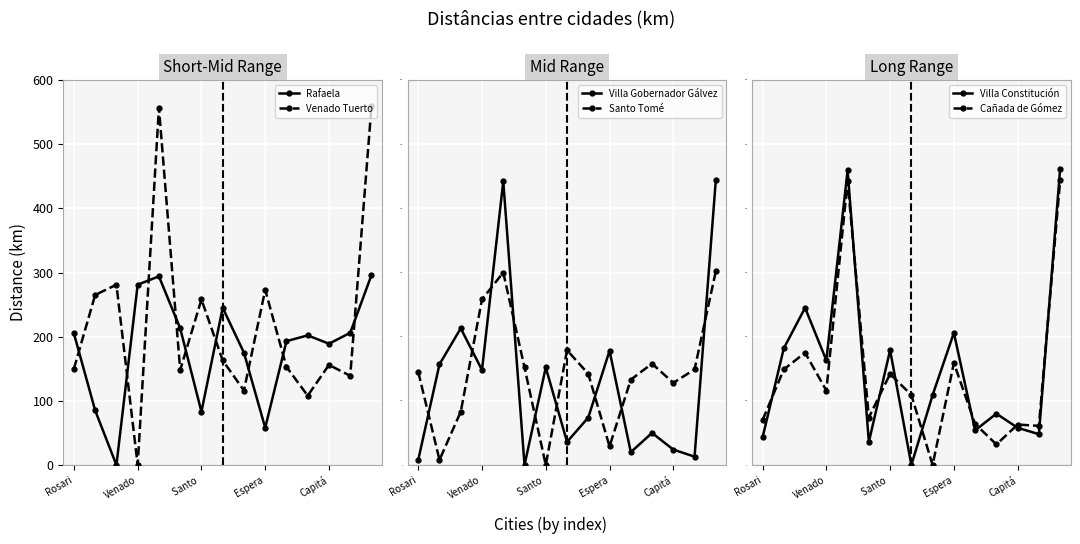

Reading left to right, transcribe all the data shown in this chart.

Rafaela: 205	85	0	281	294	213	83	245	175	58	193	202	189	206	296
Venado Tuerto: 150	265	281	0	557	148	258	163	116	273	153	108	156	139	559
Villa Gobernador Gálvez: 8	157	213	148	442	0	152	36	74	178	20	50	24	13	444
Santo Tomé: 145	8	83	258	300	152	0	179	142	29	133	158	128	149	302
Villa Constitución: 43	182	245	163	459	36	179	0	109	206	54	80	58	48	462
Cañada de Gómez: 70	149	175	116	442	74	142	109	0	159	64	32	63	61	444